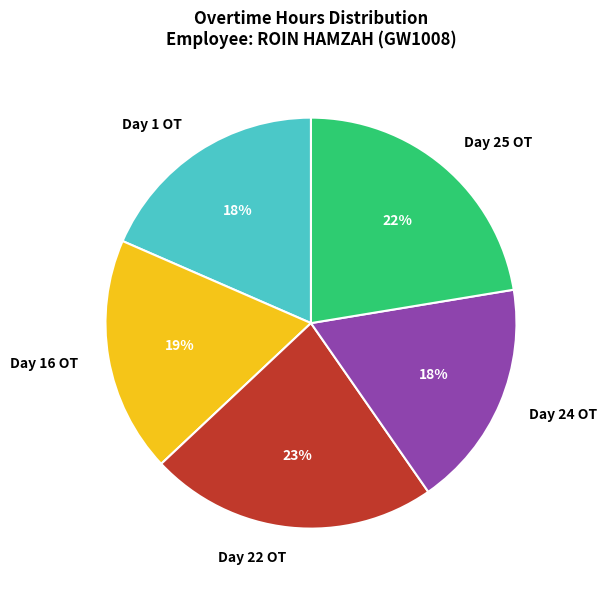

Is there any slice that represents more than half of the pie?

No